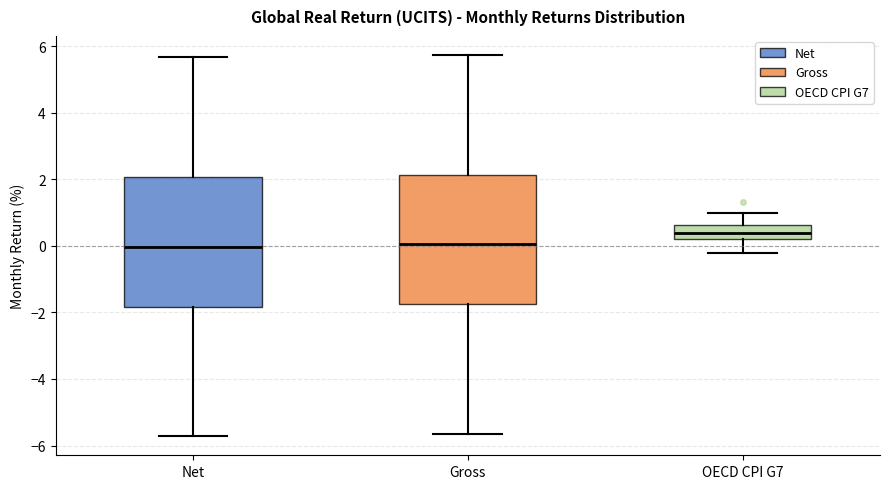

Where does the upper whisker of the box for Net end on the y-axis? The values are not printed on the chart, so give them approximately, as read against the axis.

5.6